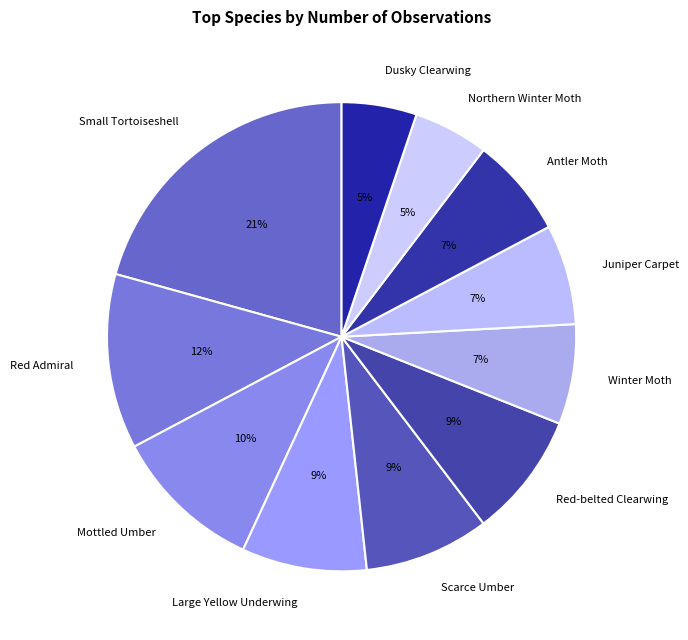

True or false: Red-belted Clearwing accounts for 9% of the total.

True